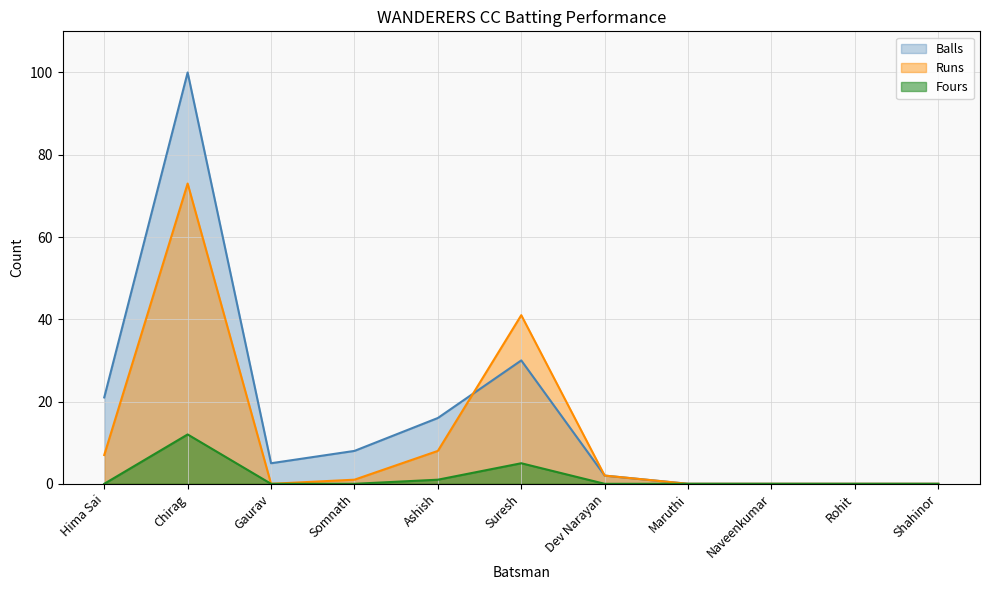

True or false: Fours and Balls cross at least once.

False